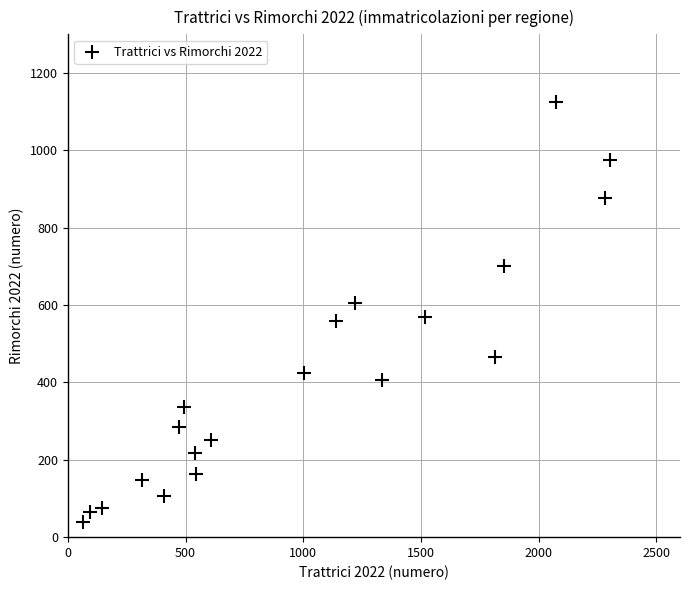

What is the range of X values (max minus min)?

2236